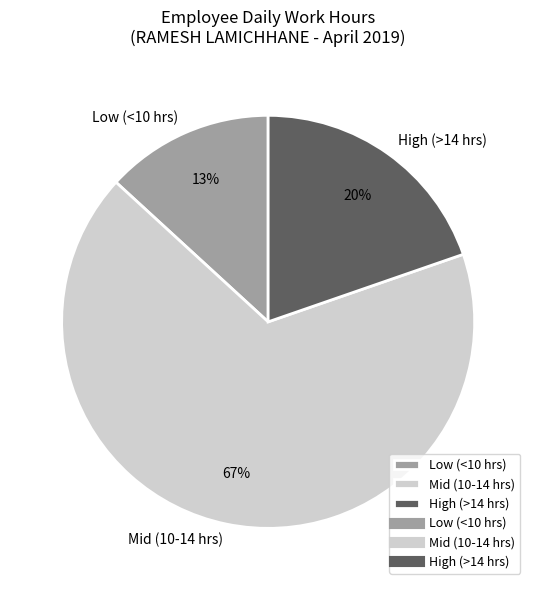

What is the smallest slice in the pie chart?

Low (<10 hrs)